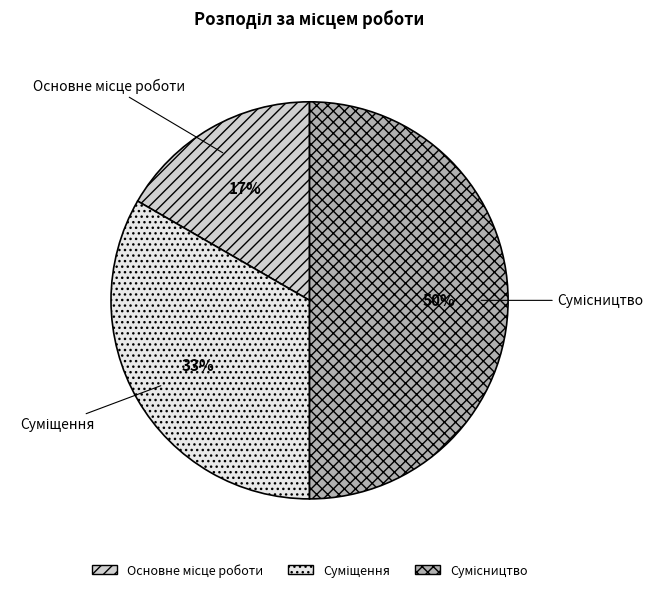

How many segments does this pie chart have?

3